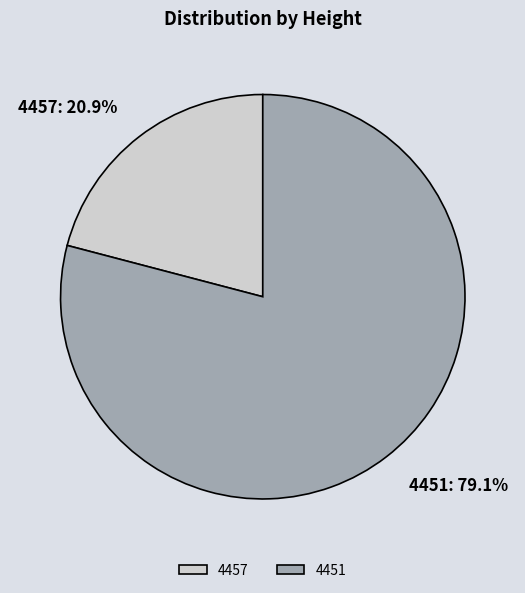

Which slice represents more than half of the pie?

4451